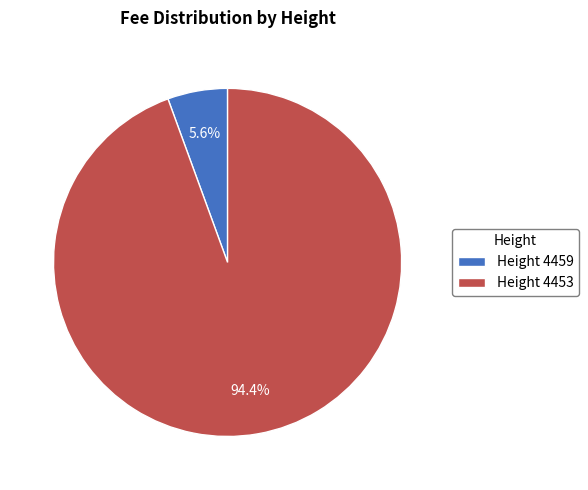

Which category has the smallest portion of the pie?

Height 4459